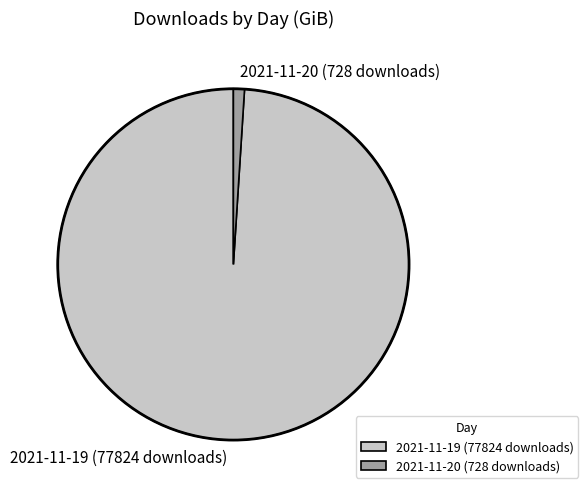

Count the number of slices in the pie.

2